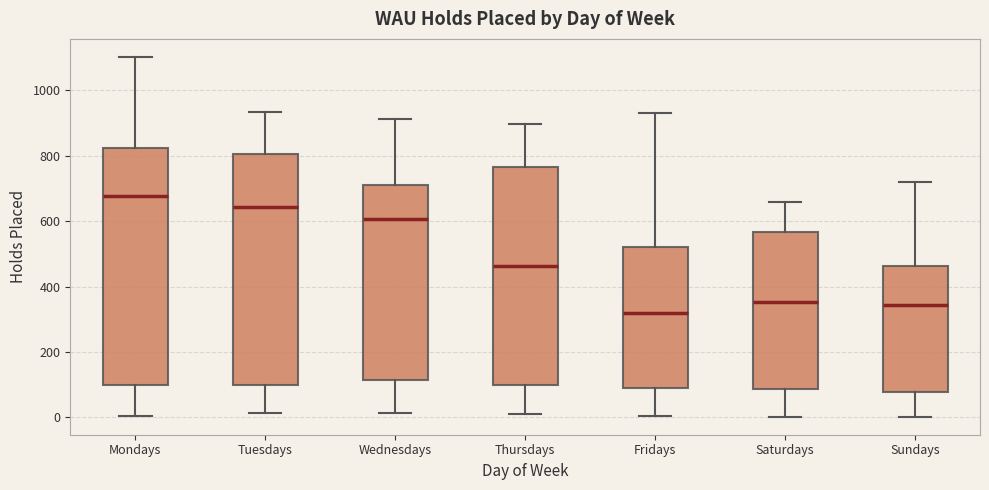

Where is the upper edge of the box for Wednesdays on the y-axis? The values are not printed on the chart, so give them approximately, as read against the axis.

720